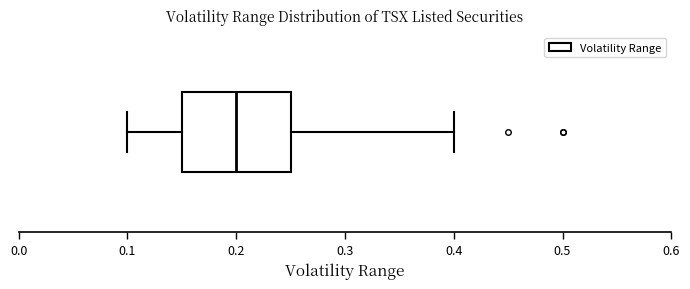

Read this box plot against the x-axis: the position of the median line, the range covered by the box, and the ends of both whiskers. The values are not printed on the chart, so give them approximately, as read against the axis.

median 0.20, box 0.15 to 0.25, whiskers 0.10 to 0.40